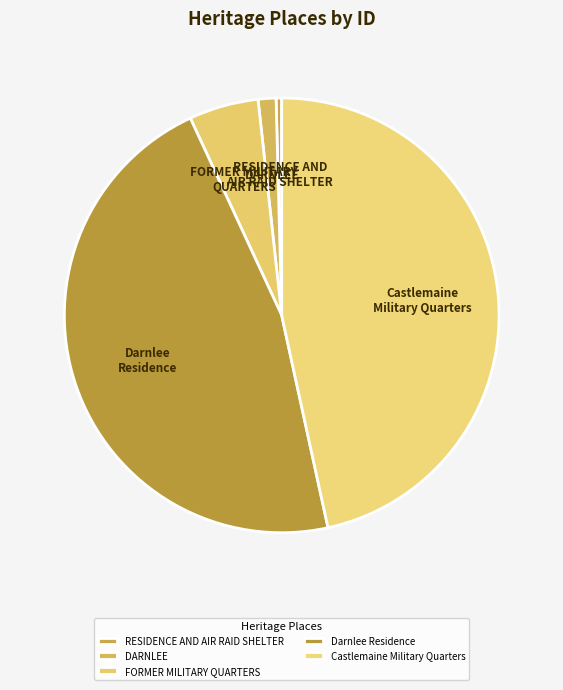

Count the number of slices in the pie.

5